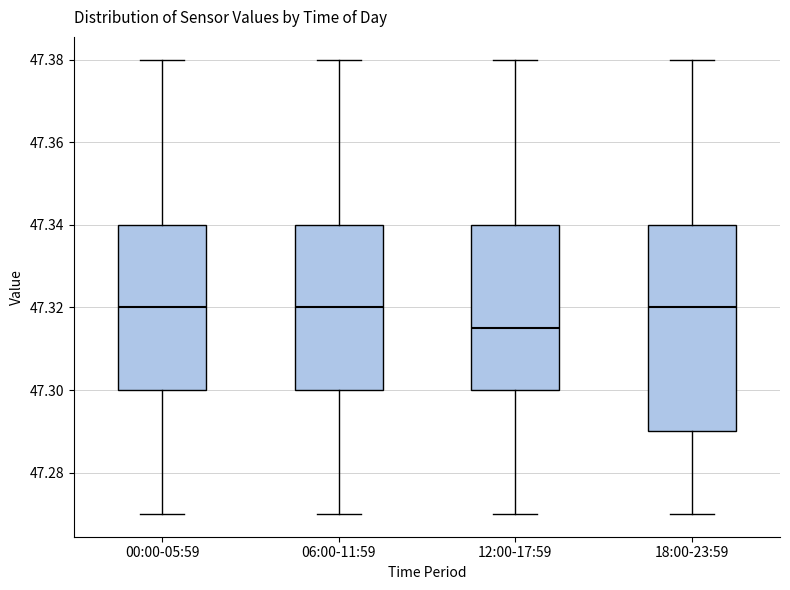

Reading left to right, read every box against the y-axis: the position of its median line, the range the box covers, and the ends of its whiskers. The values are not printed on the chart, so give them approximately, as read against the axis.

00:00-05:59: median 47.320, box 47.300 to 47.340, whiskers 47.270 to 47.380
06:00-11:59: median 47.320, box 47.300 to 47.340, whiskers 47.270 to 47.380
12:00-17:59: median 47.316, box 47.300 to 47.340, whiskers 47.270 to 47.380
18:00-23:59: median 47.320, box 47.290 to 47.340, whiskers 47.270 to 47.380